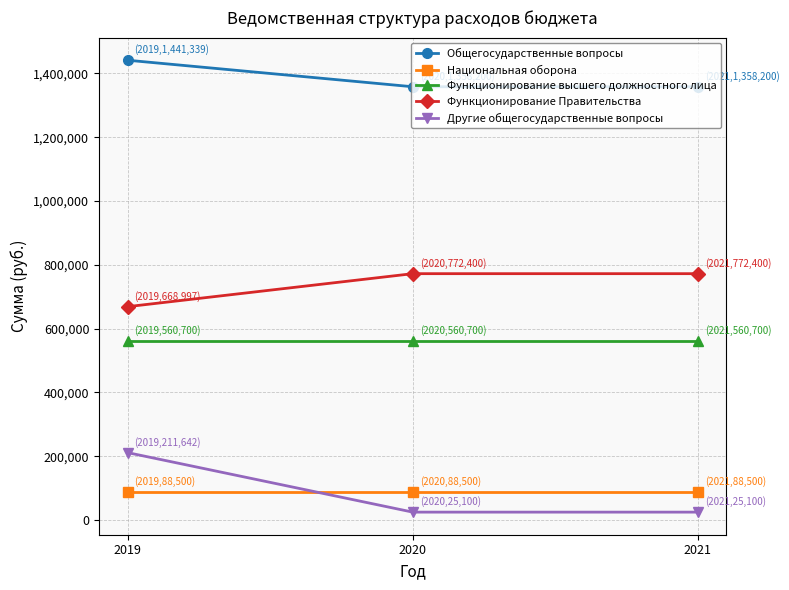

What is the highest value of the Национальная оборона series?

88500